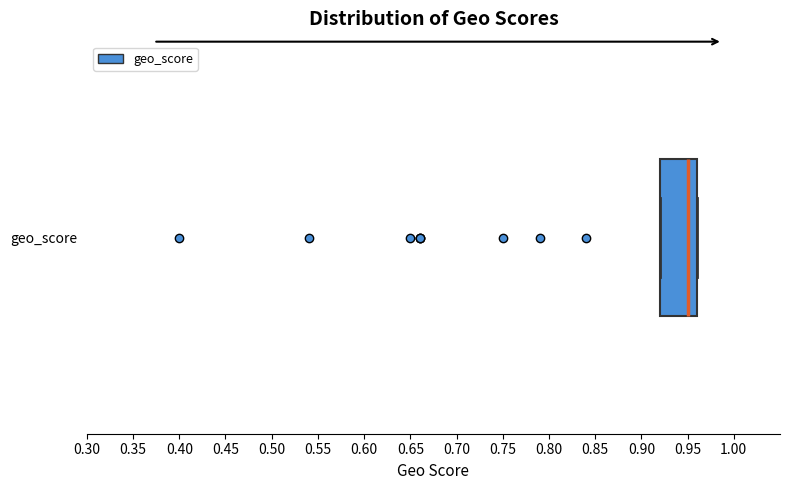

Read this box plot against the x-axis: the position of the median line, the range covered by the box, and the ends of both whiskers. The values are not printed on the chart, so give them approximately, as read against the axis.

median 0.95, box 0.92 to 0.96, whiskers 0.92 to 0.96